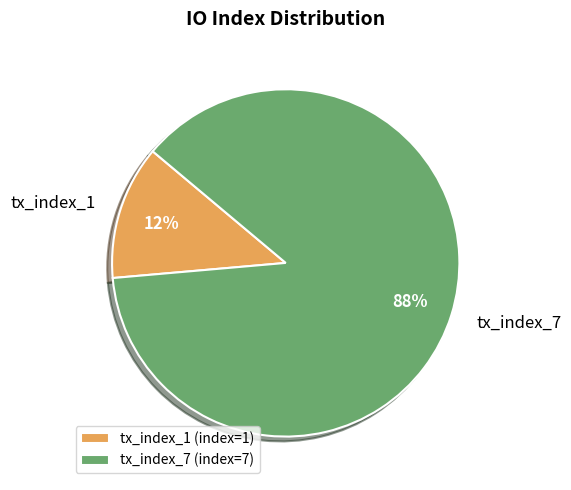

True or false: tx_index_1 accounts for 1% of the total.

False